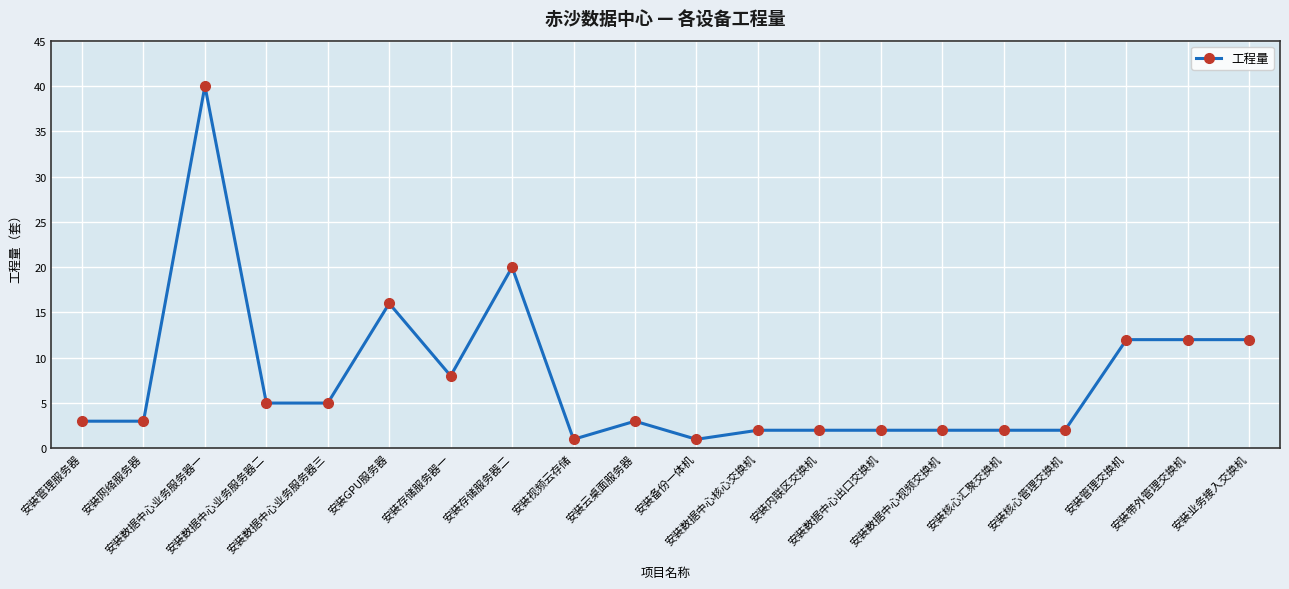

True or false: the data has more than 0 interior local peaks.

True